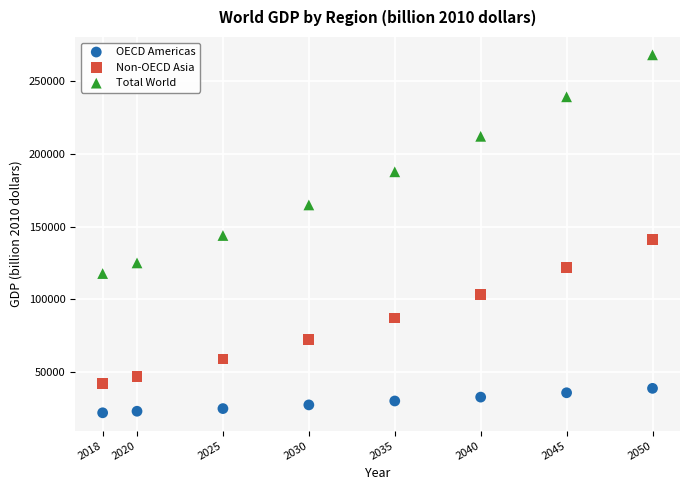

Which series has the widest spread of Y values?

Total World